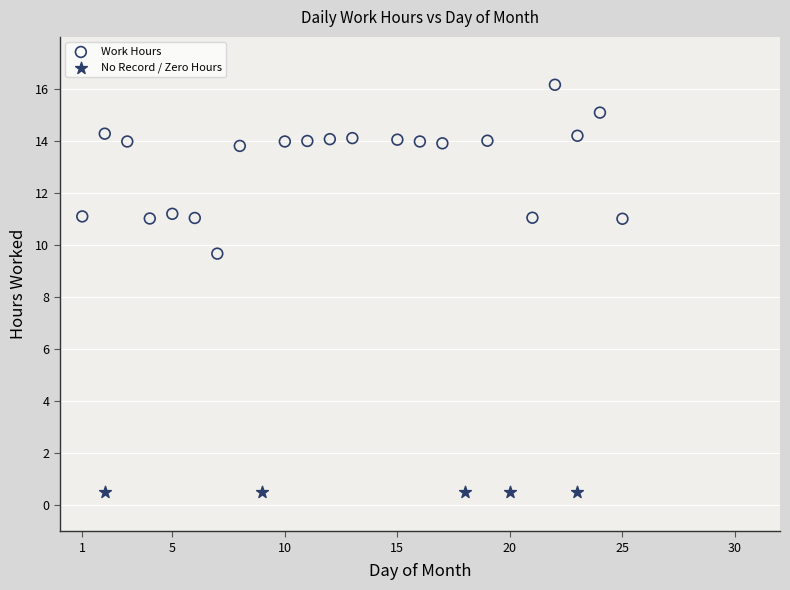

Which series contains the lowest Y value?

No Record / Zero Hours